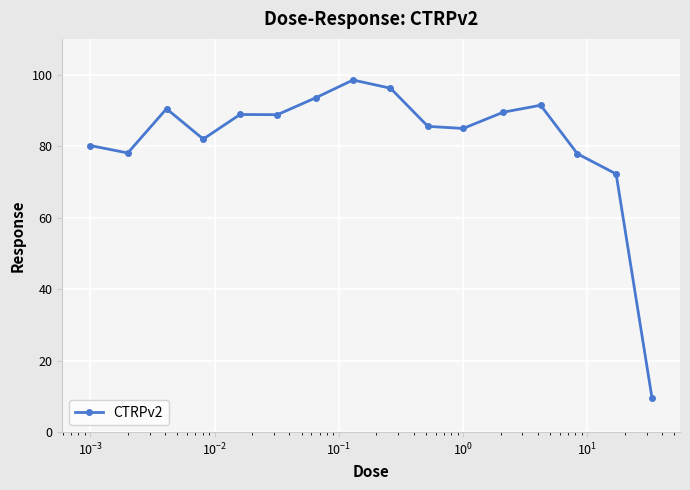

How many values are below 88?

8